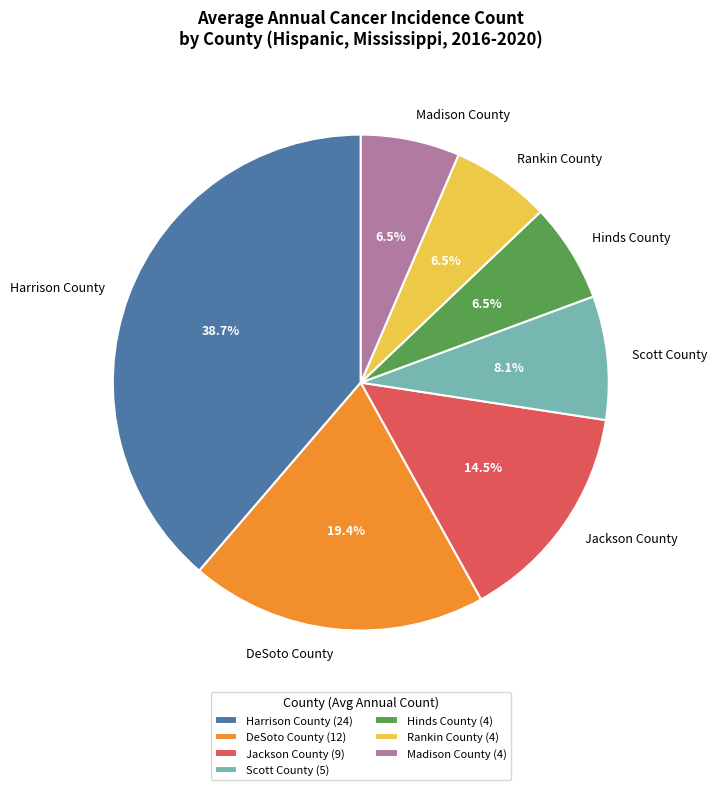

Does any single category account for the majority?

No